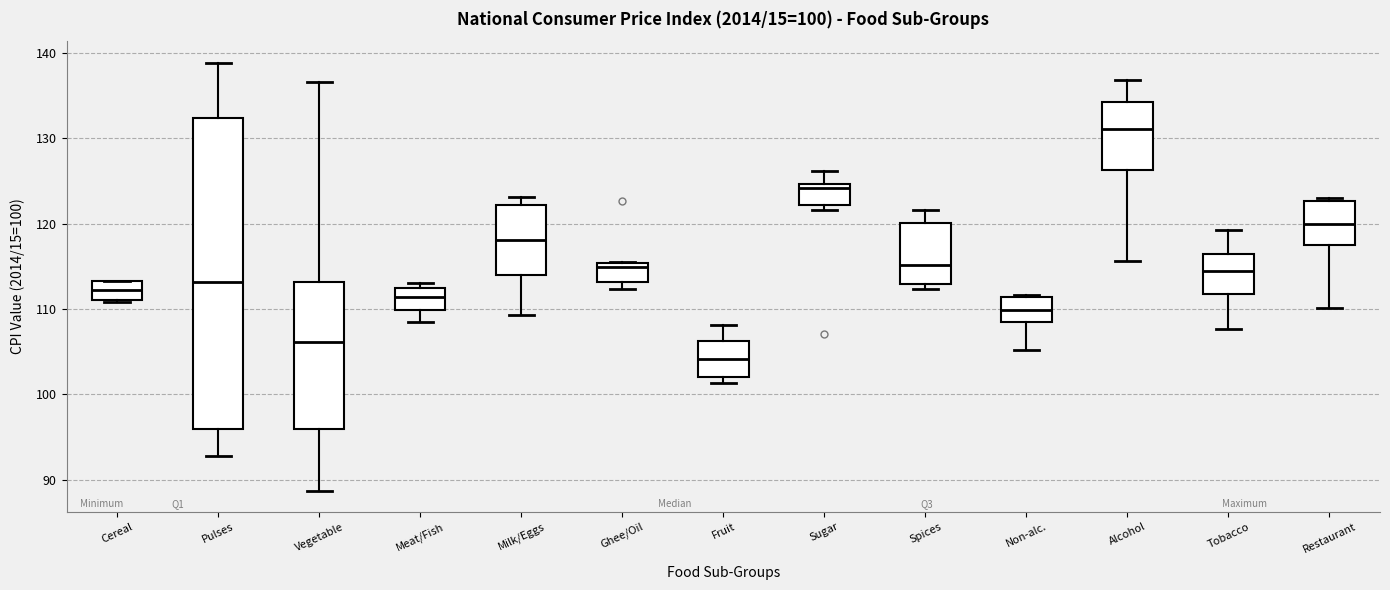

Comparing the boxes themselves (not the whiskers), which one is the tallest?

Pulses